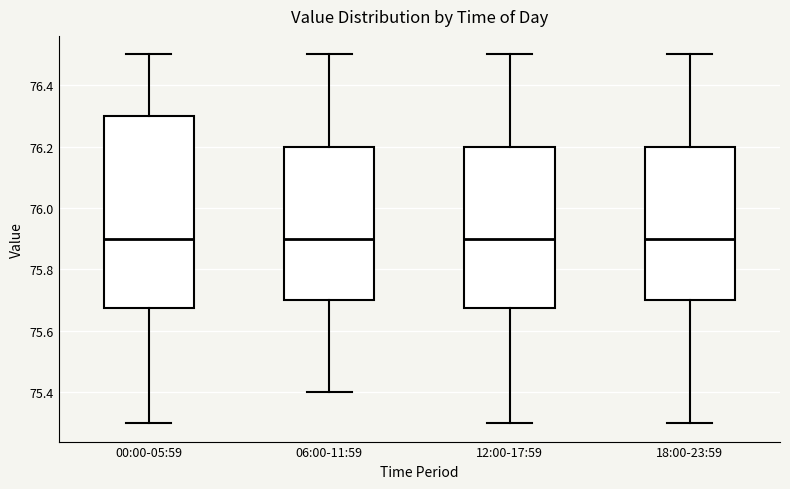

Where is the upper edge of the box for 12:00-17:59 on the y-axis? The values are not printed on the chart, so give them approximately, as read against the axis.

76.20